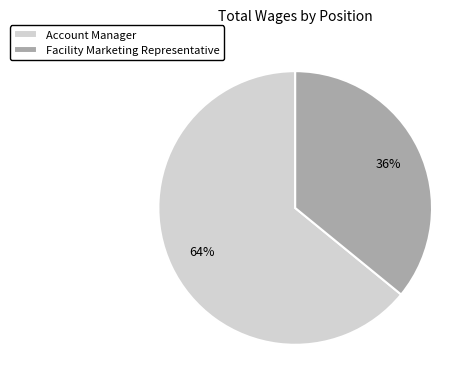

The Account Manager slice represents 64% of the pie. True or false?

True